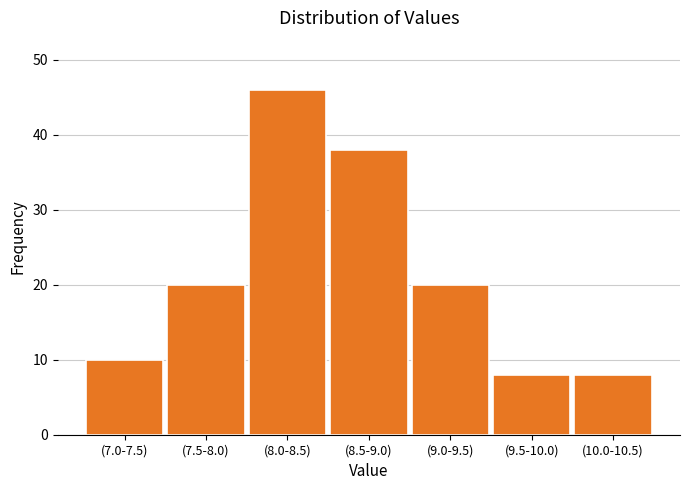

Reading left to right, what are all the values shown in this chart?

(7.0-7.5)=10	(7.5-8.0)=20	(8.0-8.5)=46	(8.5-9.0)=38	(9.0-9.5)=20	(9.5-10.0)=8	(10.0-10.5)=8